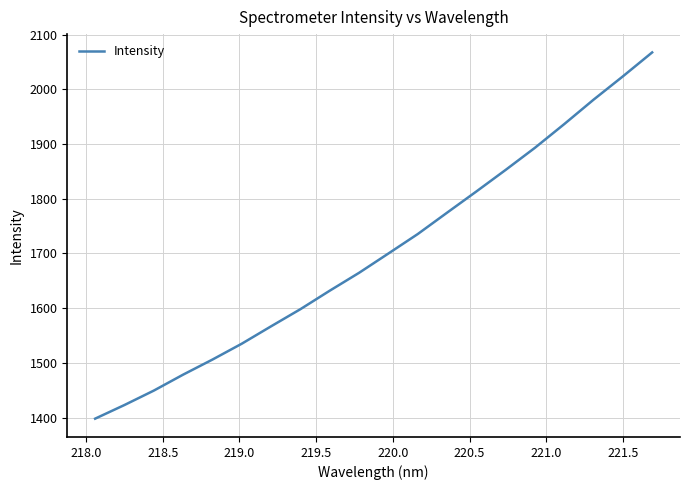

What is the smallest value displayed?

1397.9